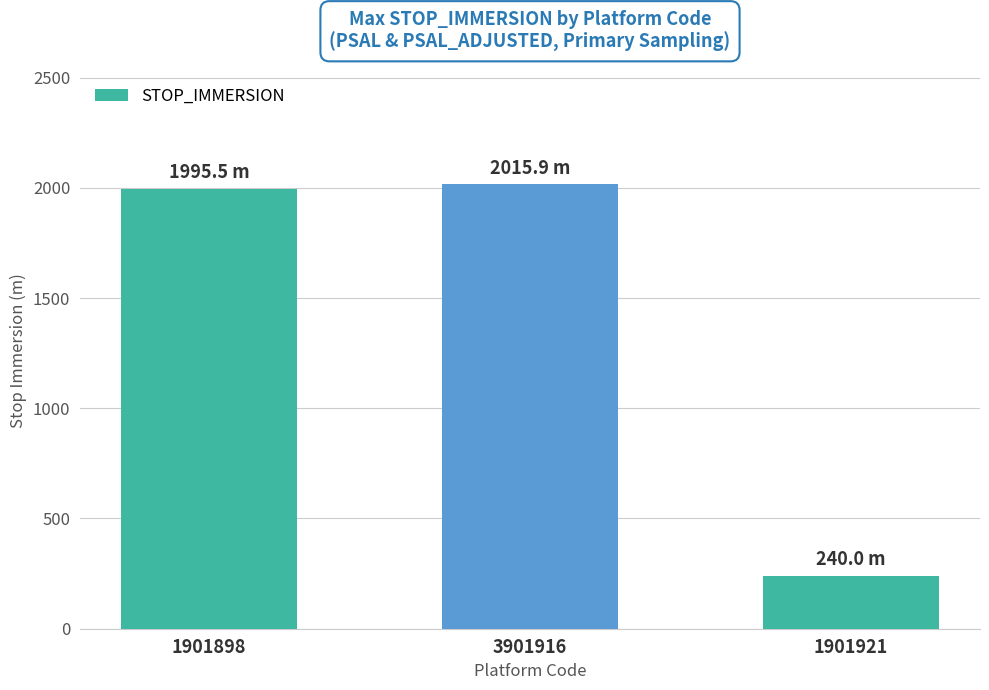

What is the label of the 2nd bar from the left?

3901916